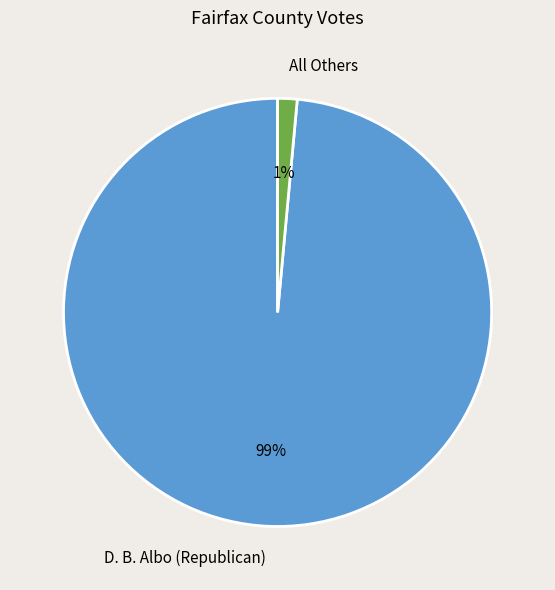

Combined, do All Others and D. B. Albo (Republican) account for over 50%?

Yes